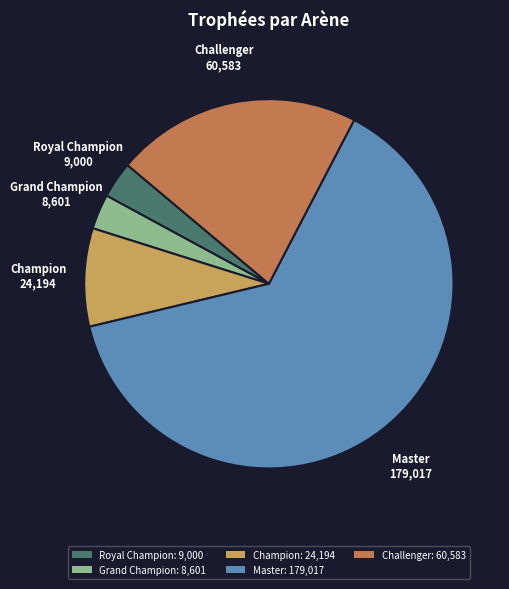

What is the largest slice in the pie chart?

Master: 179,017